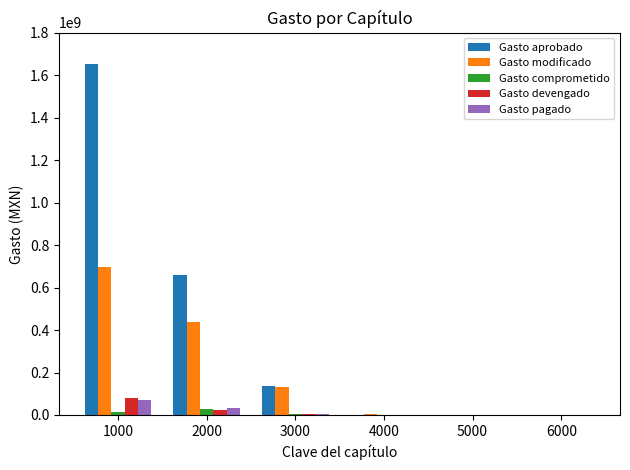

What value does the Gasto comprometido series have at 4000?

954939.8